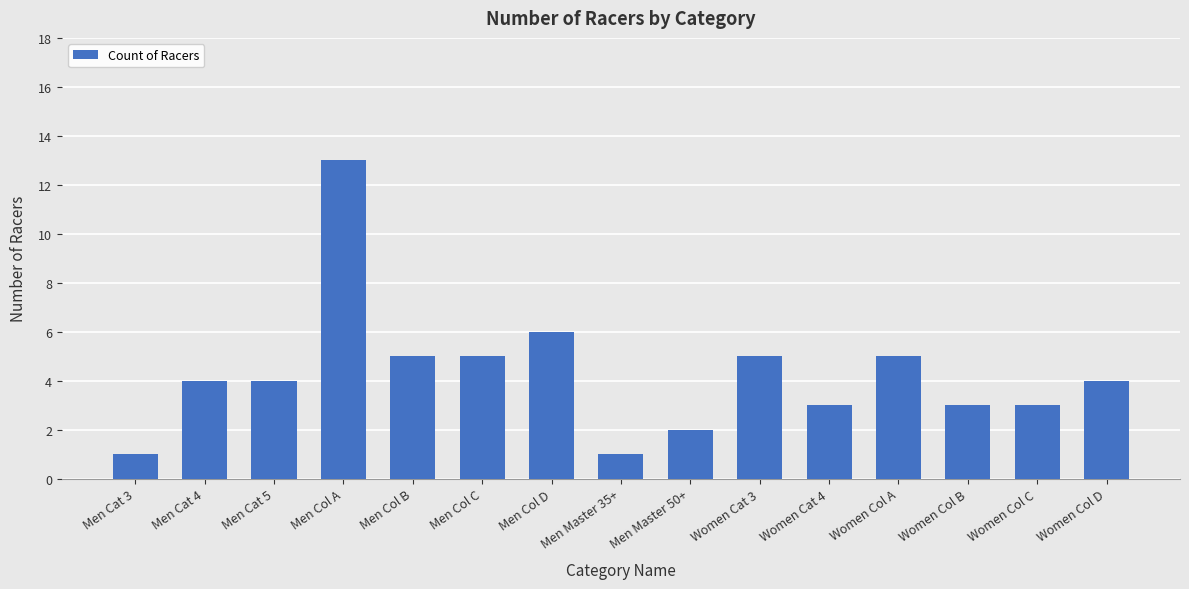

What is the change in value from Men Master 50+ to Women Col C?

+1